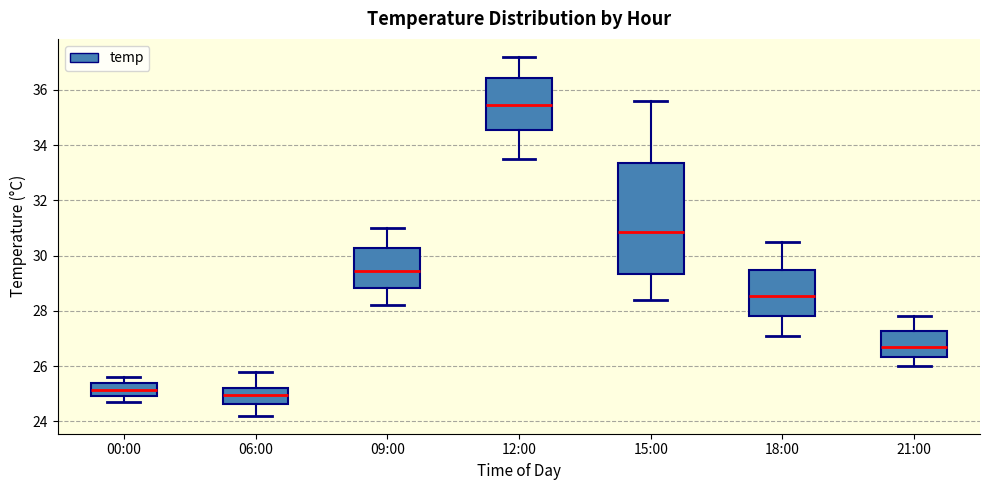

Comparing the boxes themselves (not the whiskers), which one is the tallest?

15:00